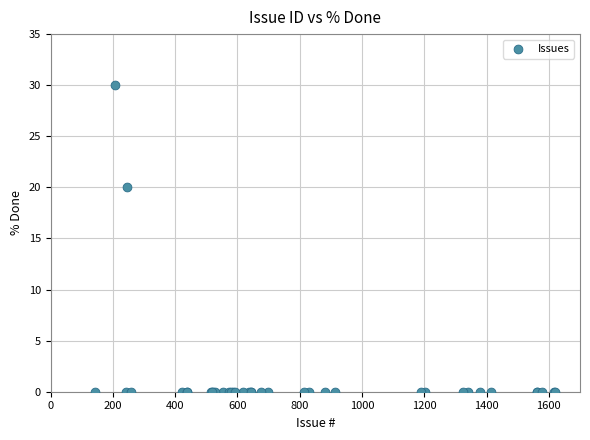

What Y value in the scatter plot is closest to 15?

20